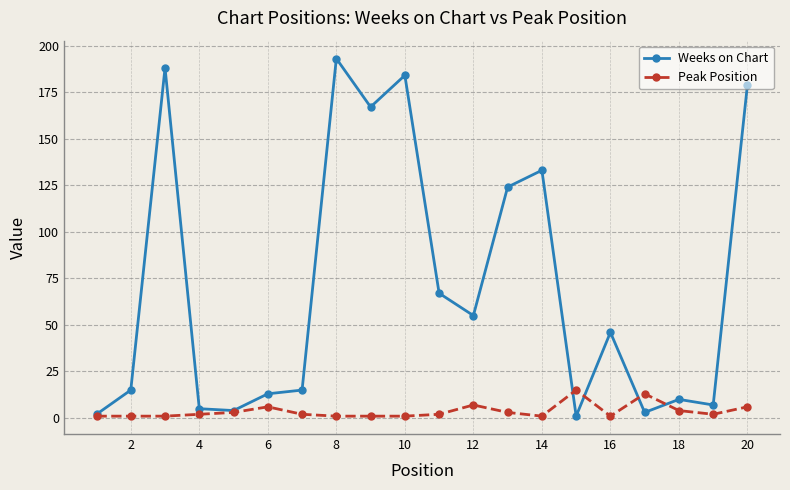

List the series in order of their peak value, highest first.

Weeks on Chart, Peak Position